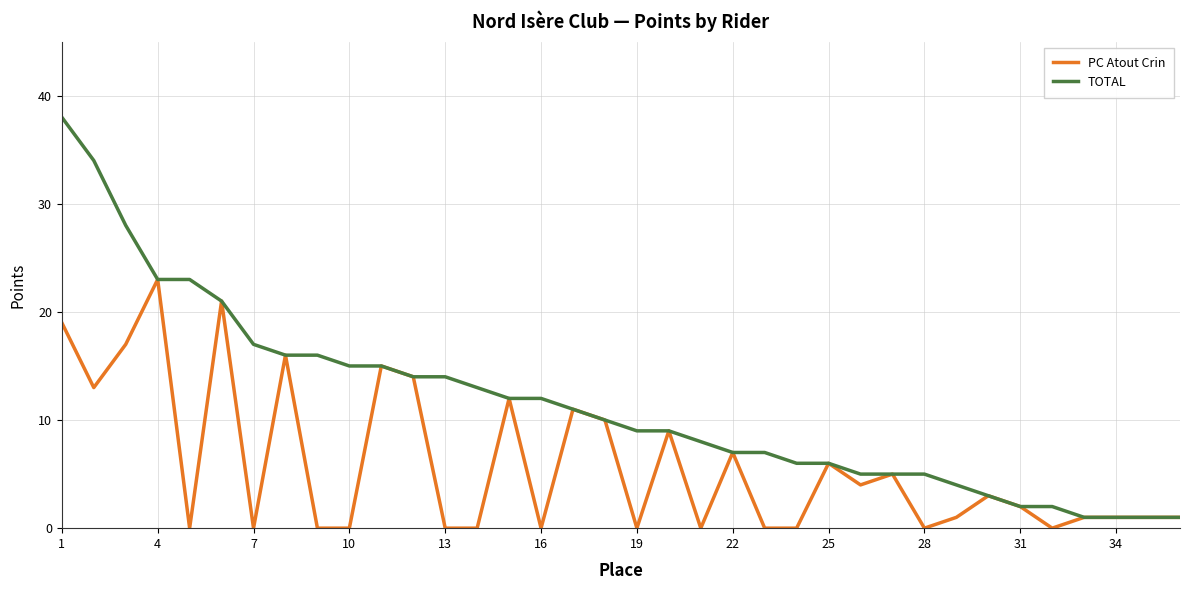

What is the maximum value shown in the chart?

38